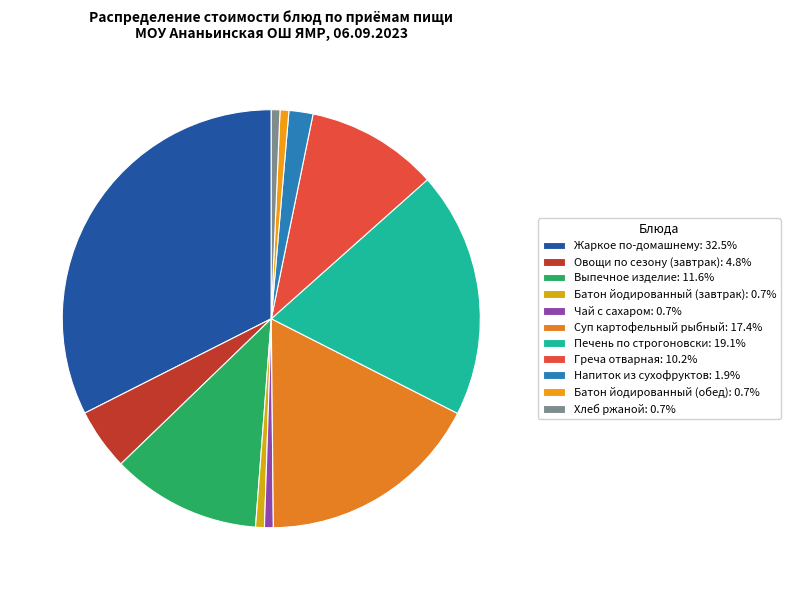

The Суп картофельный рыбный slice represents 31% of the pie. True or false?

False